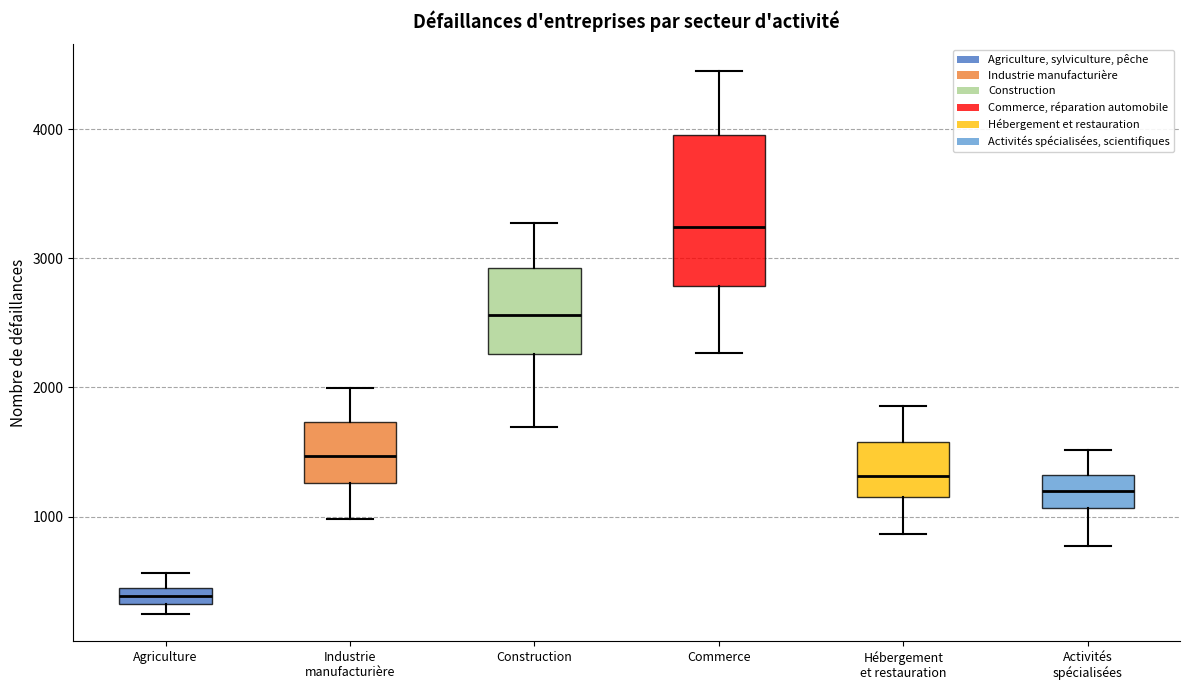

Which box has the lowest median line?

Agriculture